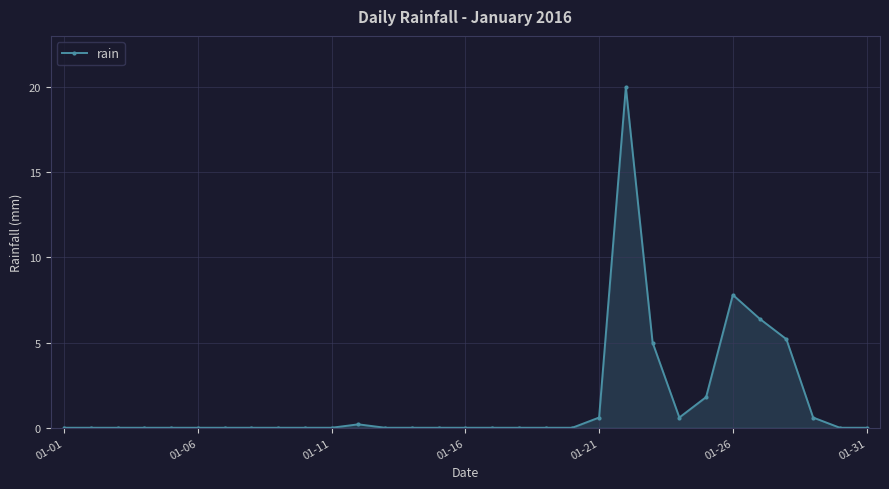

What is the difference between the second highest and second lowest values?

7.8